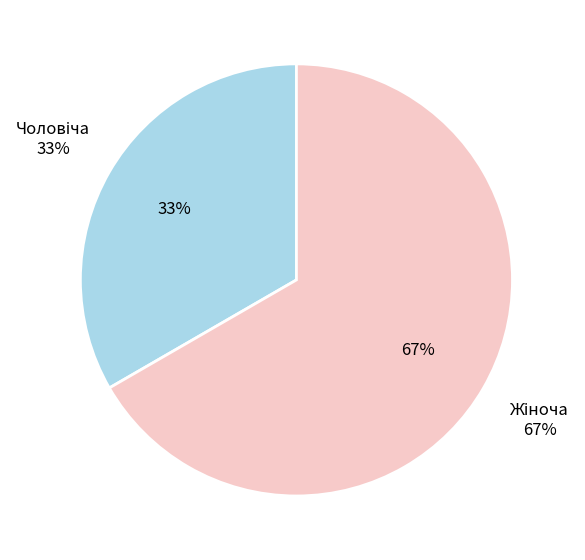

Count the number of slices in the pie.

2